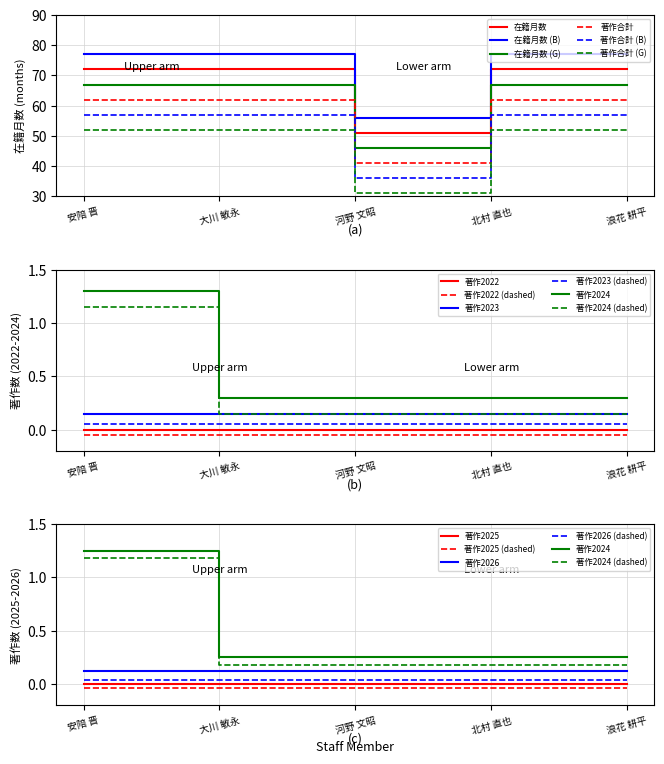

What is the sum of the 在籍月数 values at 大川 敏永 and 浪花 耕平?

144